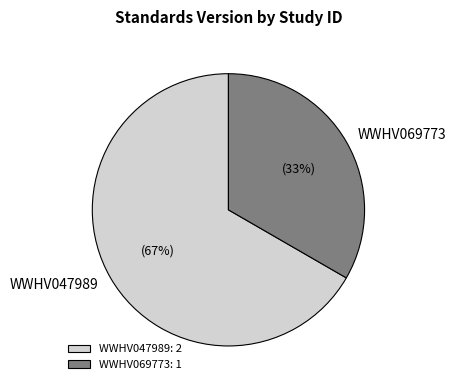

How many segments does this pie chart have?

2